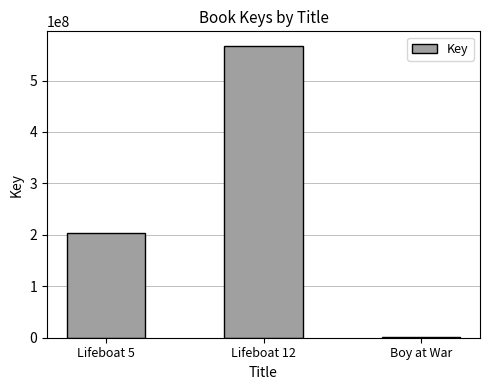

The chart shows a value of 567301969 at Lifeboat 12. True or false?

True